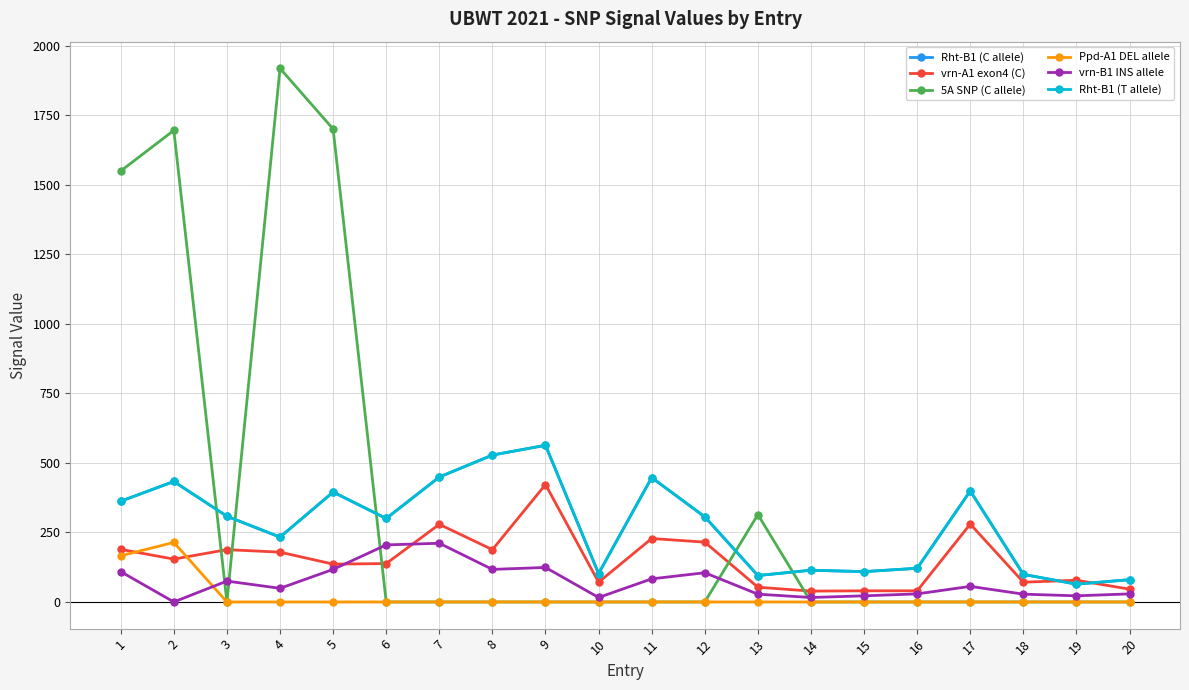

Which series has the widest spread of values?

5A SNP (C allele)